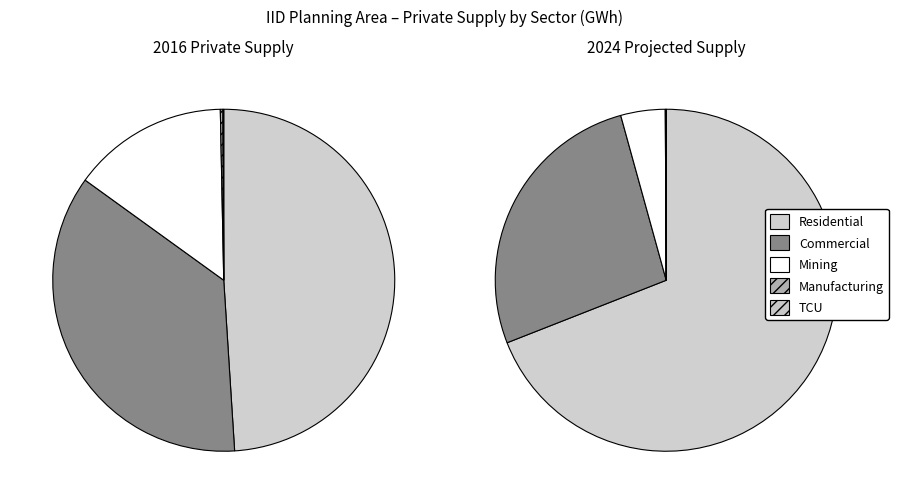

Is the sum of Residential and TCU greater than half?

Yes